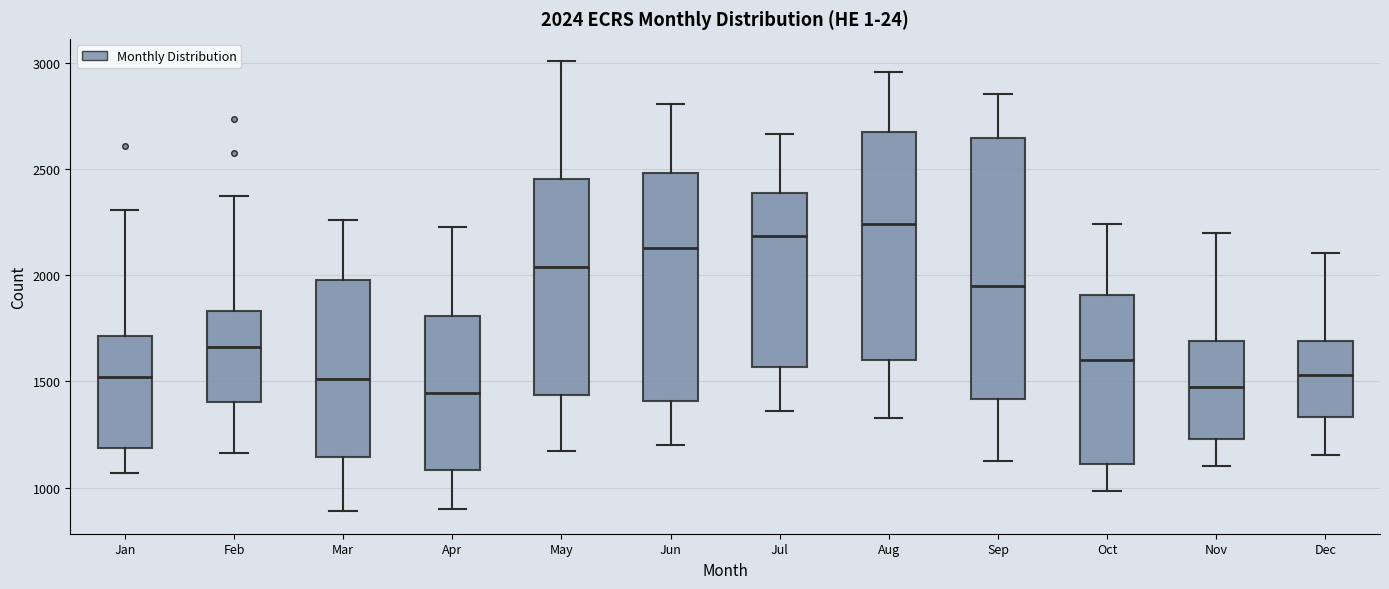

Which box is the tallest, from its lower edge to its upper edge?

Sep